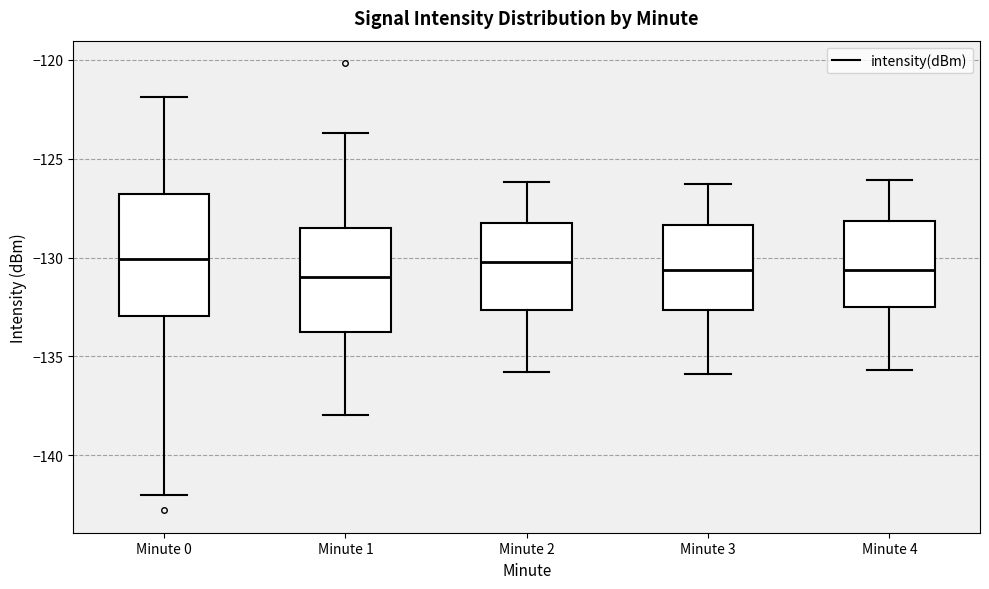

Which box is the tallest, from its lower edge to its upper edge?

Minute 0